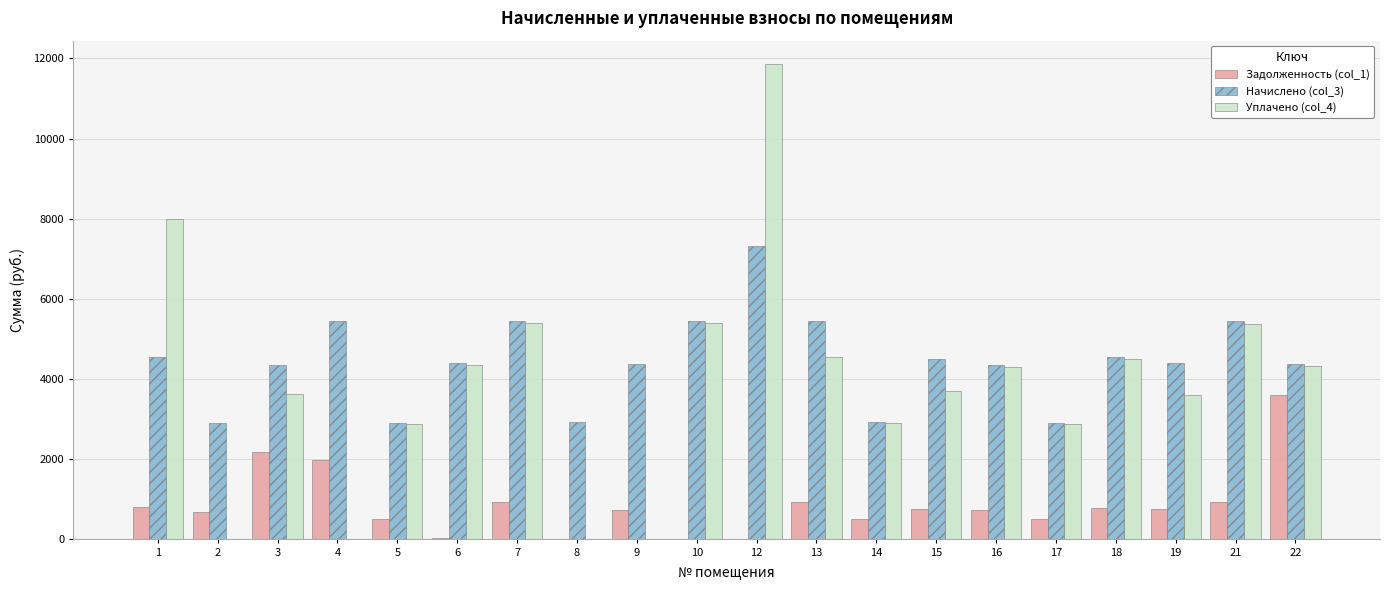

Is the value of Уплачено (col_4) at 4 greater than the value of Начислено (col_3) at 1?

No